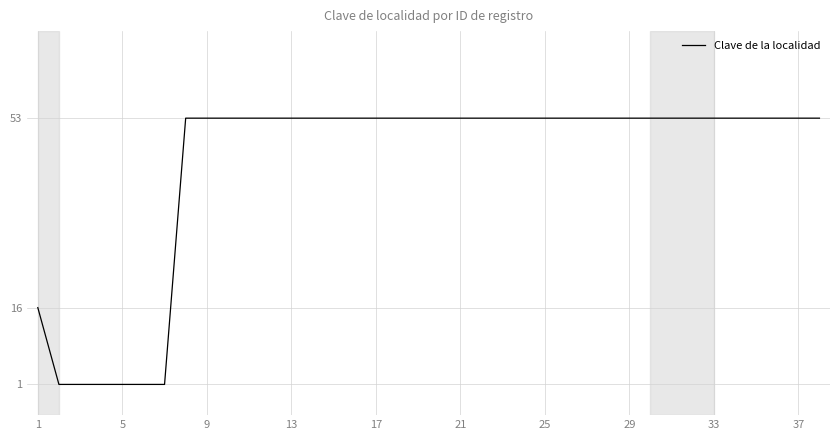

What is the difference between the maximum and minimum values?

52